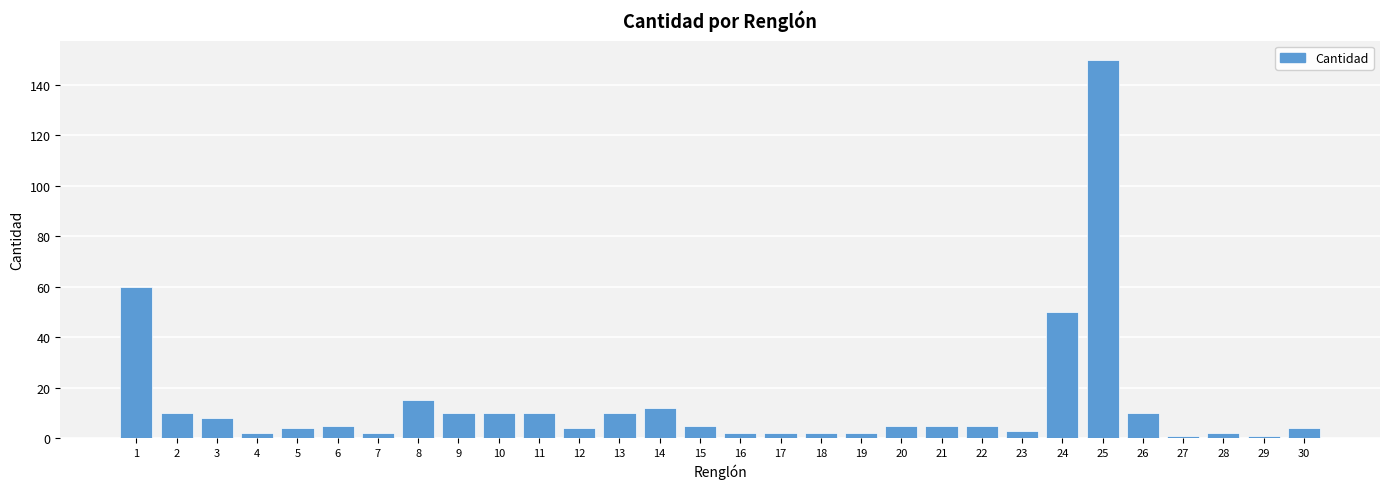

How many series are shown in this chart?

1